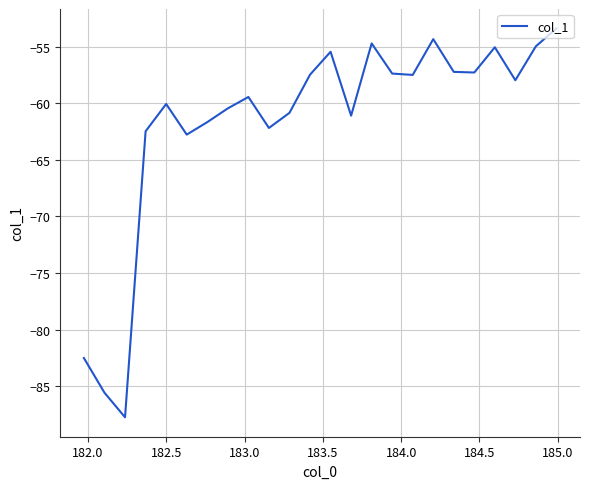

True or false: the data has more than 2 interior local peaks.

True